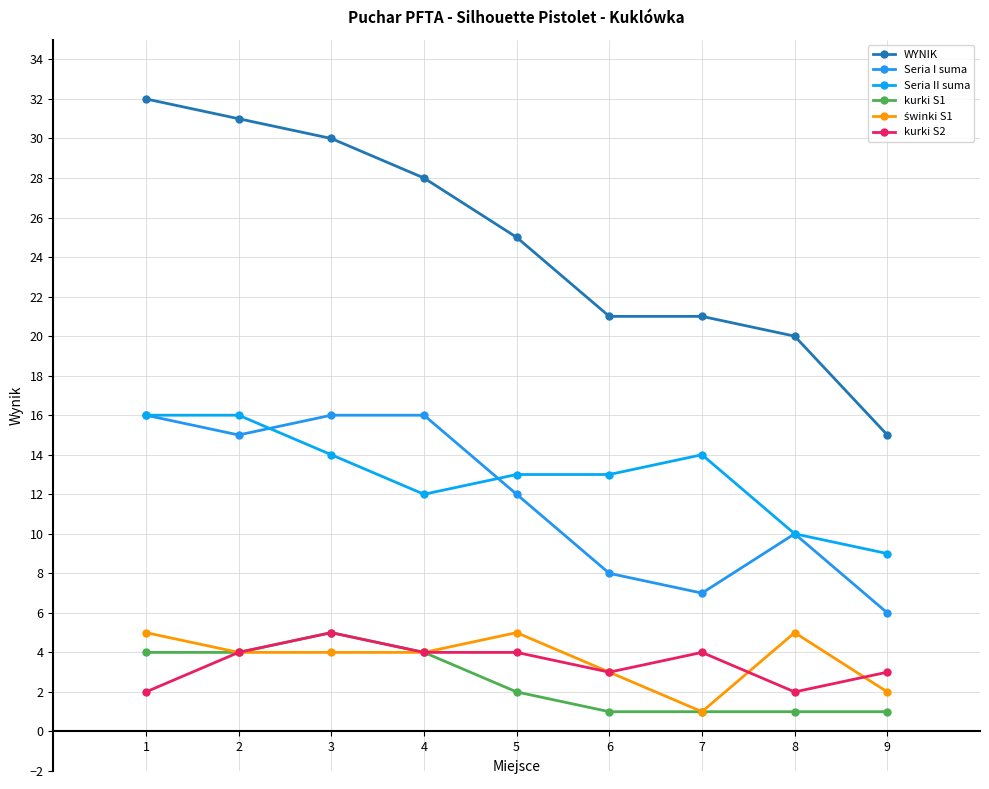

Read the Seria II suma value at 6.

13